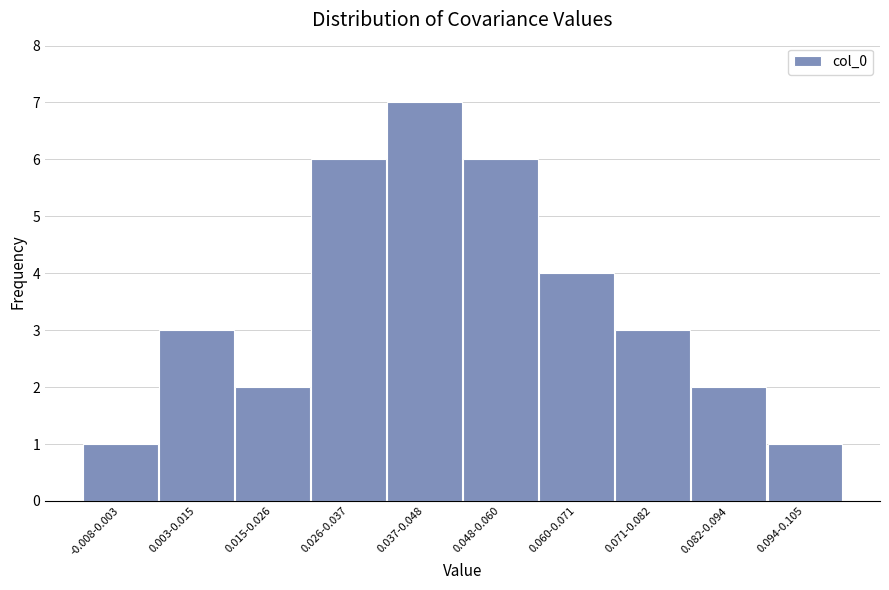

Reading left to right, transcribe all the data shown in this chart.

-0.008-0.003=1	0.003-0.015=3	0.015-0.026=2	0.026-0.037=6	0.037-0.048=7	0.048-0.060=6	0.060-0.071=4	0.071-0.082=3	0.082-0.094=2	0.094-0.105=1